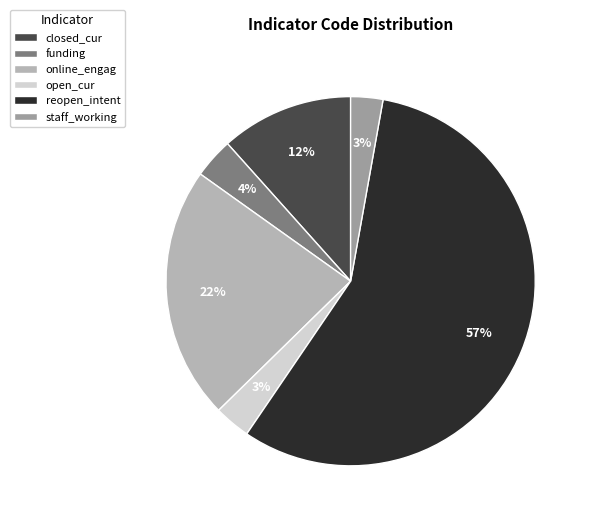

To the nearest percent, what percentage of the pie is funding?

4%